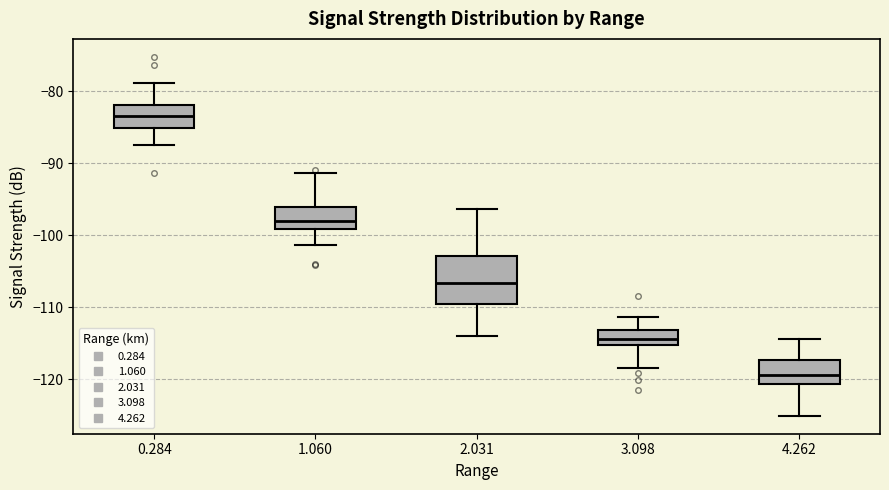

Where does the median line of the box at x = 1.060 sit on the y-axis? The values are not printed on the chart, so give them approximately, as read against the axis.

-98